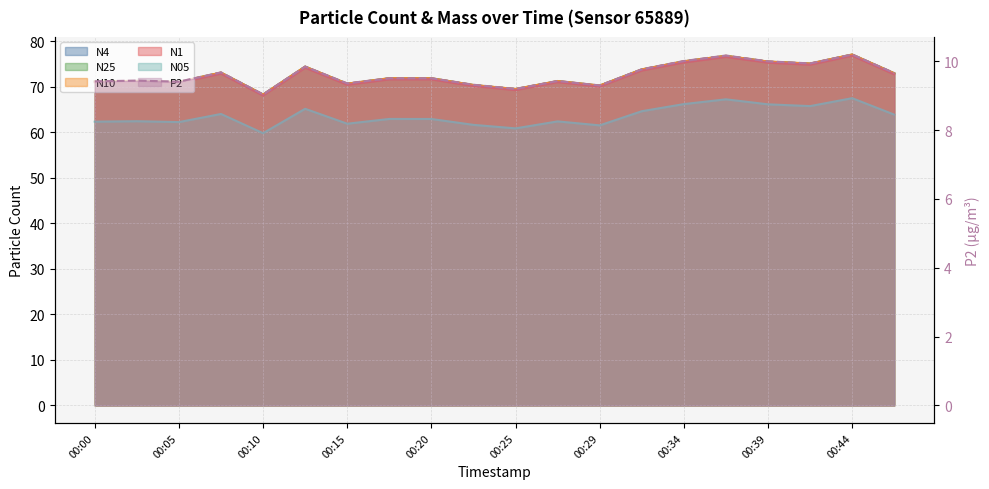

True or false: N10 and P2 intersect in this chart.

False